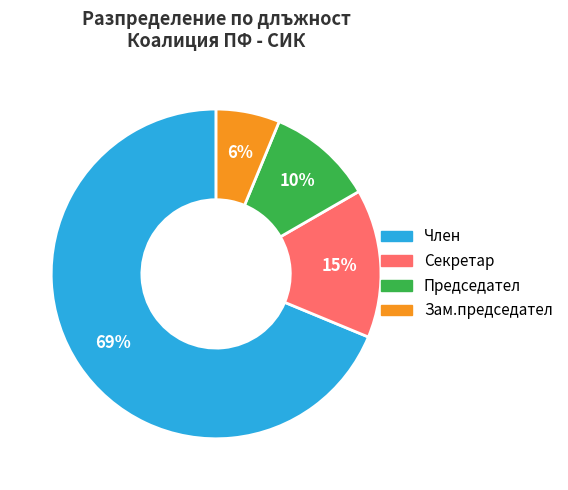

True or false: Секретар accounts for 32% of the total.

False